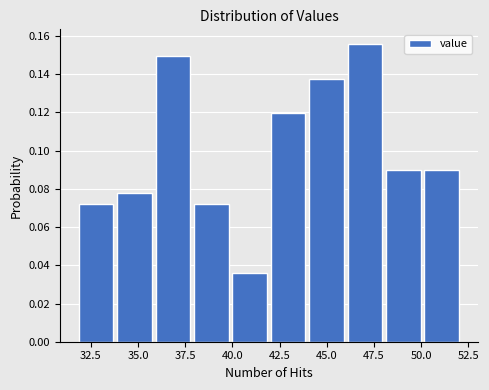

Reading left to right, list every bar in this chart as the range it spans on the x-axis followed by its height. Neither the bar edges nor the heights are printed on the chart, so give them approximately, as read against the axes.

32 to 34: 0.072
34 to 36: 0.078
36 to 38: 0.150
38 to 40: 0.072
40 to 42: 0.036
42 to 44: 0.120
44 to 46: 0.138
46 to 48: 0.156
48 to 50: 0.090
50 to 52: 0.090